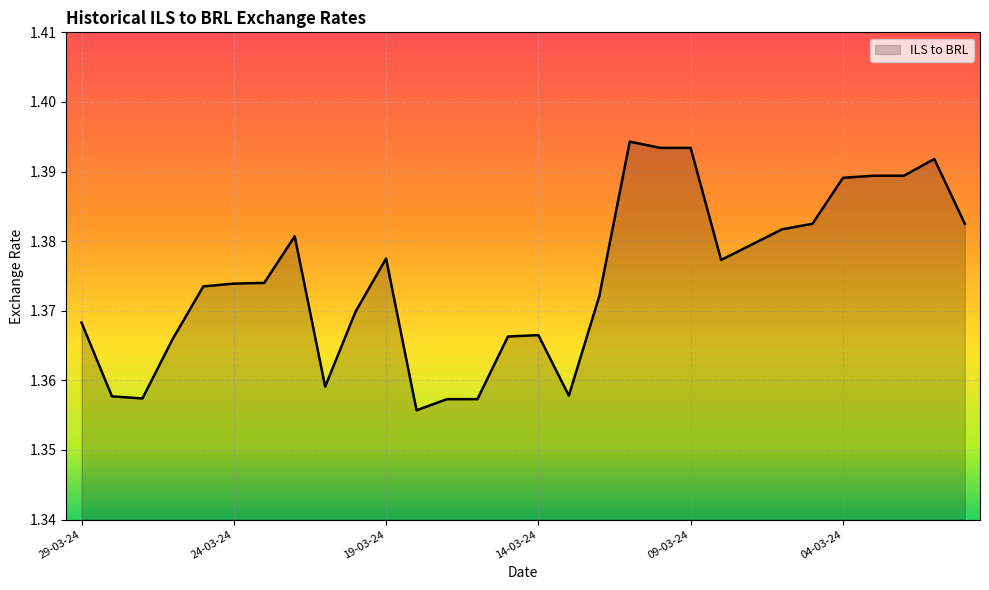

Is this an area chart (filled region under the line)?

Yes